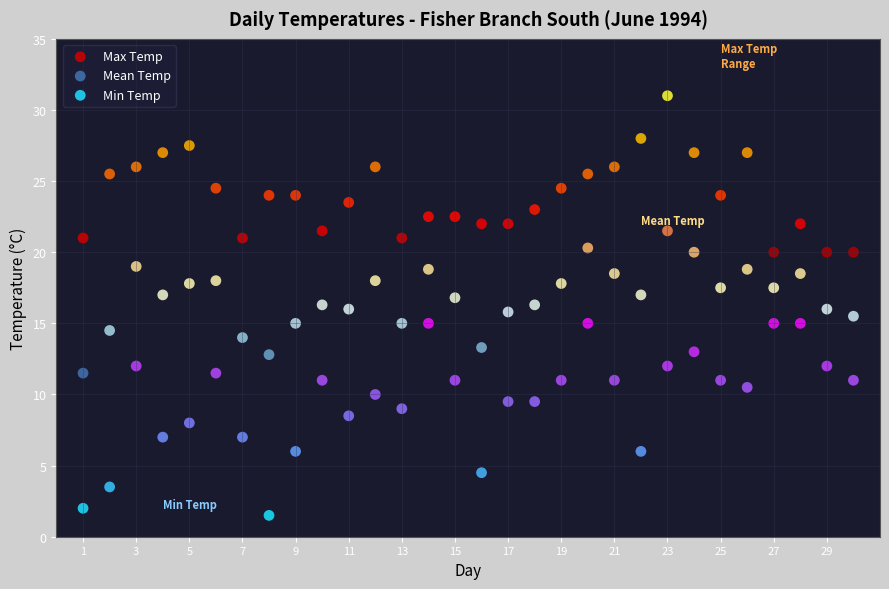

What are all the series names shown in the legend?

Max Temp, Mean Temp, Min Temp